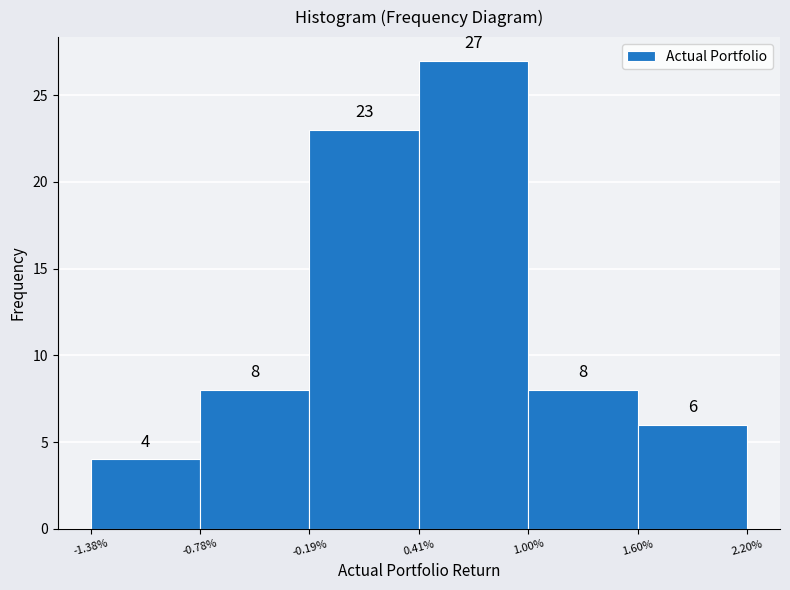

Reading left to right, what are all the values shown in this chart?

4	8	23	27	8	6